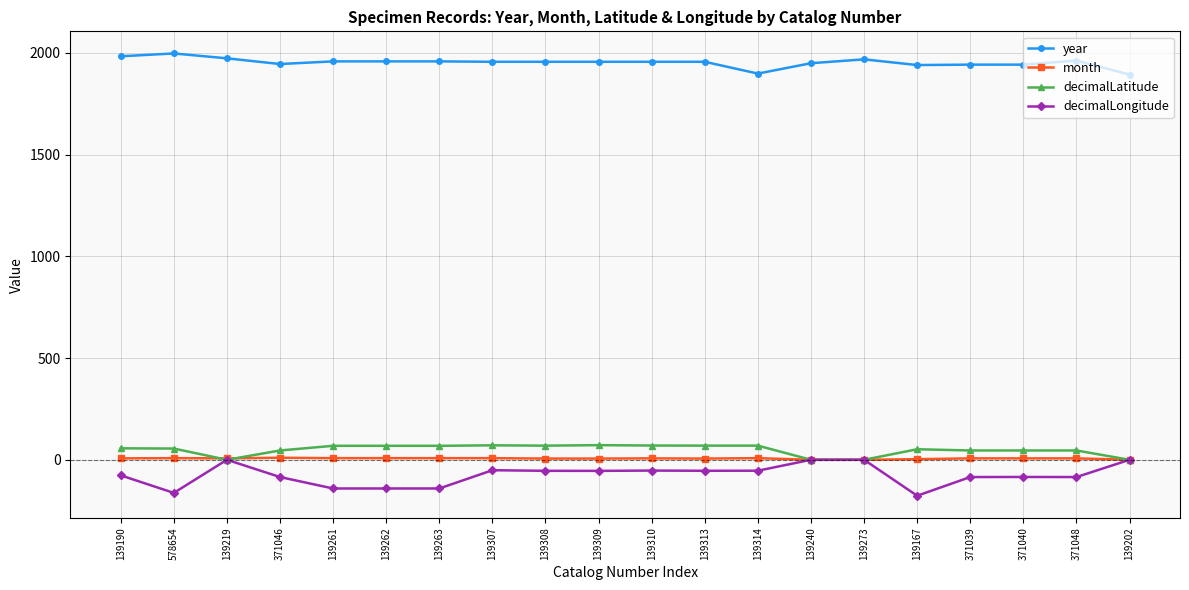

True or false: decimalLongitude has more than 1 points higher than both neighbors.

True